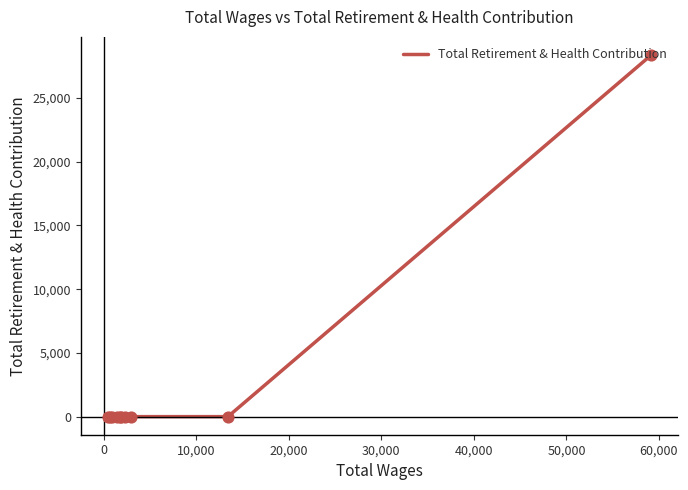

Between 30,000 and 10,000, which is larger?

30,000